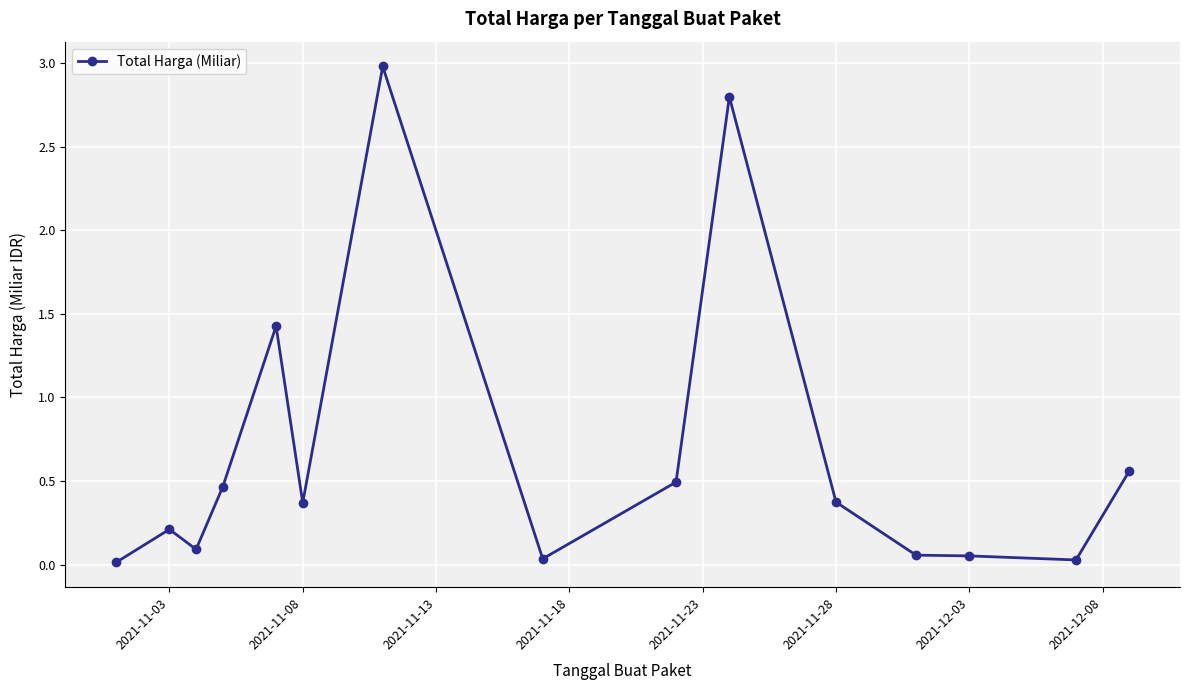

What is the sum of all values?

9.9